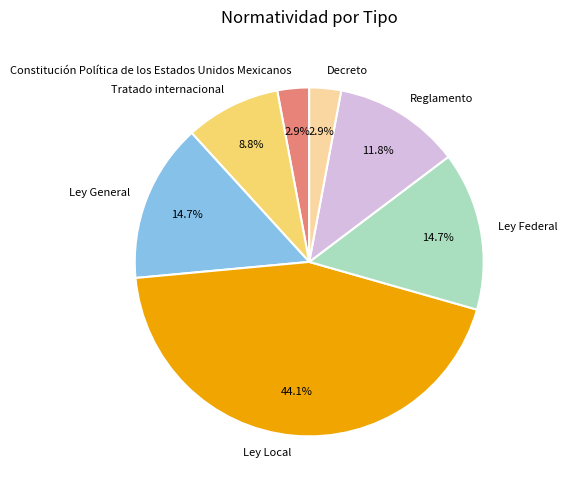

Is the sum of Reglamento and Ley Local greater than half?

Yes